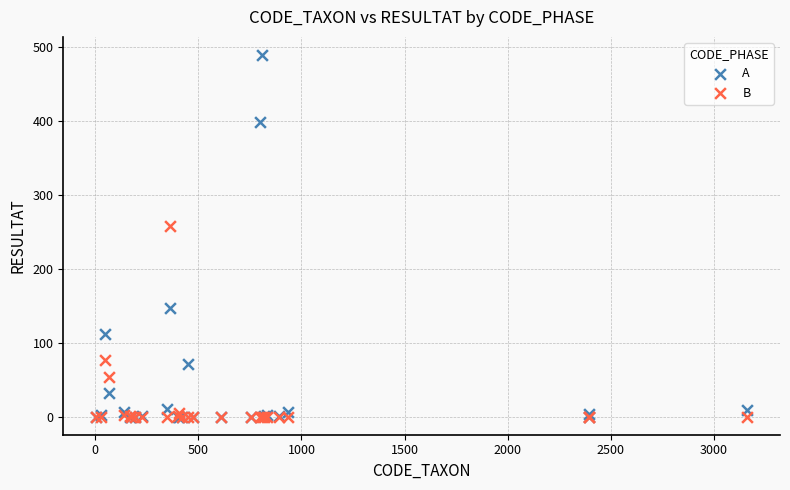

In the A series, what Y value is closest to 244?

147